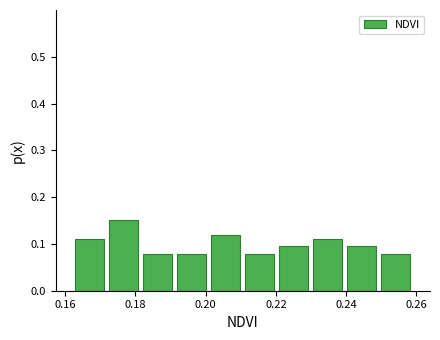

Reading left to right, transcribe this chart: for each bar, give the range it covers on the x-axis and its height. Neither the bar edges nor the heights are printed on the chart, so give them approximately, as read against the axes.

0.162 to 0.172: 0.11
0.172 to 0.182: 0.15
0.182 to 0.192: 0.08
0.192 to 0.200: 0.08
0.200 to 0.210: 0.12
0.210 to 0.220: 0.08
0.220 to 0.230: 0.10
0.230 to 0.240: 0.11
0.240 to 0.250: 0.10
0.250 to 0.260: 0.08